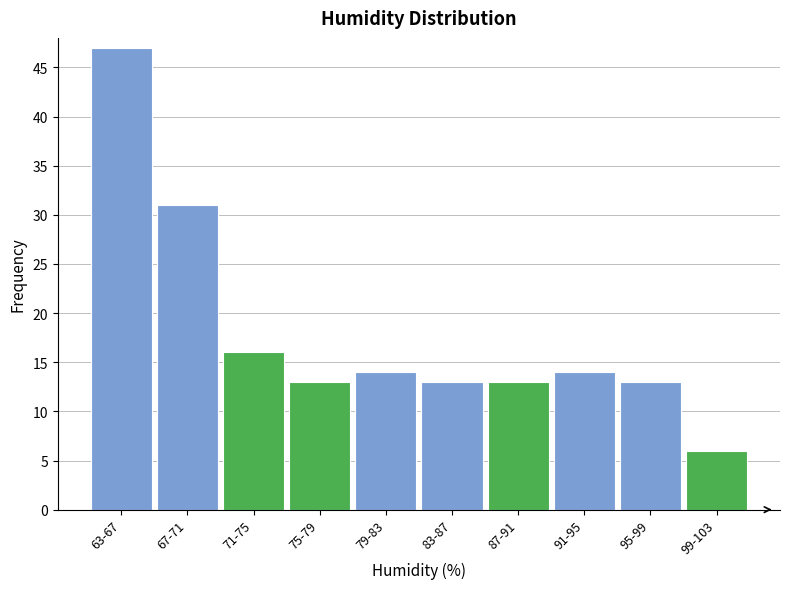

Reading left to right, transcribe all the data shown in this chart.

63-67=47	67-71=31	71-75=16	75-79=13	79-83=14	83-87=13	87-91=13	91-95=14	95-99=13	99-103=6